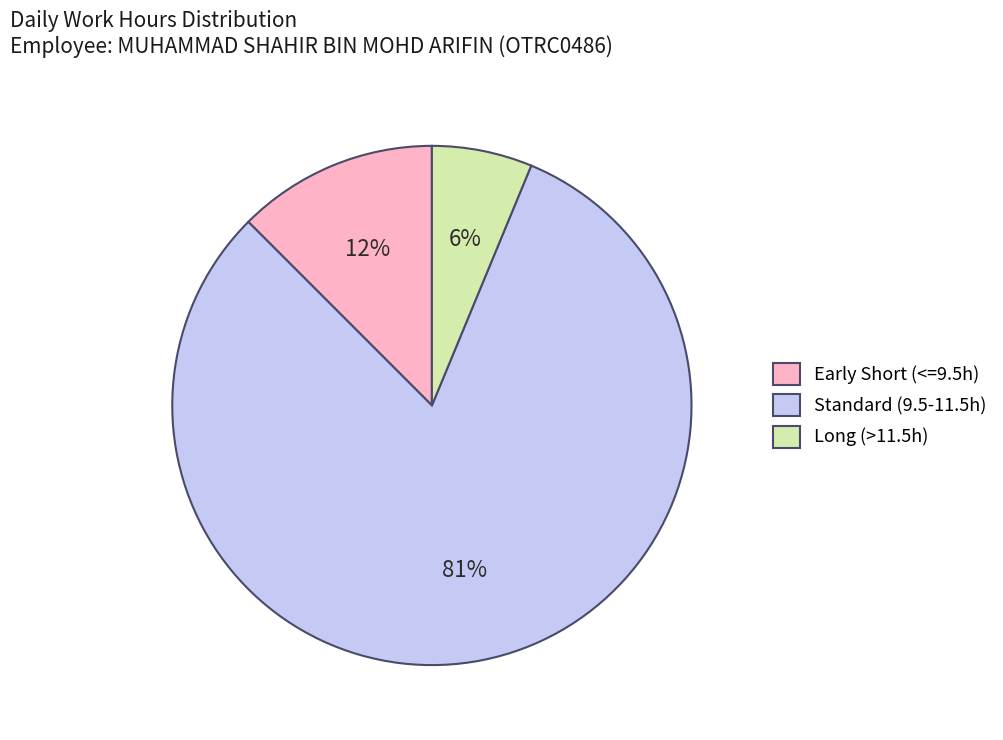

True or false: Early Short (<=9.5h) accounts for 23% of the total.

False